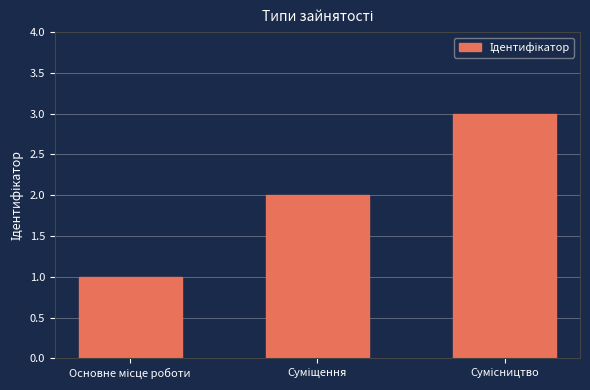

What is the sum of all values?

6